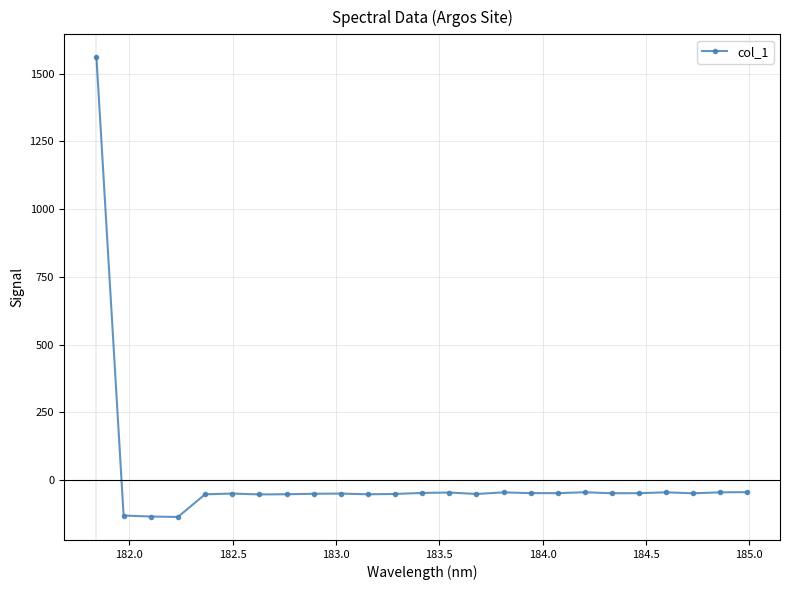

What is the value of the 6th point from the left?

-49.9